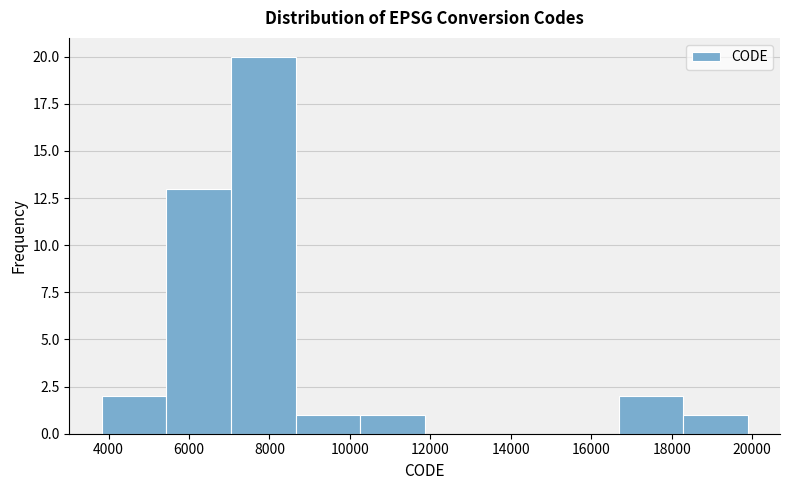

What is the height of the bar covering 3800 to 5400 on the x-axis? Neither the bar edges nor the heights are printed on the chart, so give them approximately, as read against the axes.

2